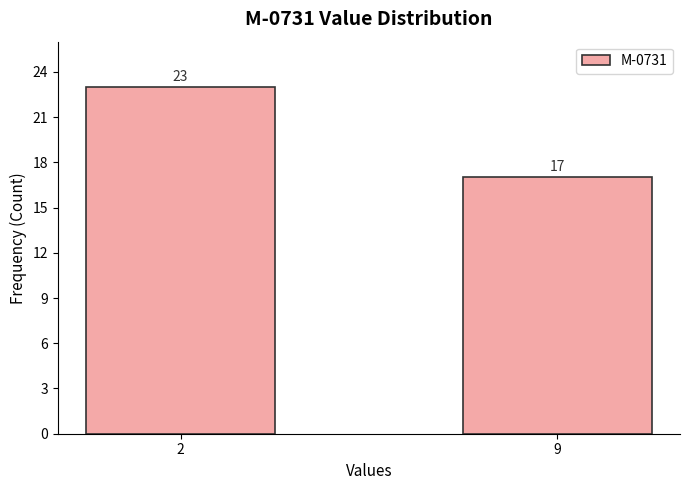

Reading right to left, list all the values displayed in this chart.

17	23